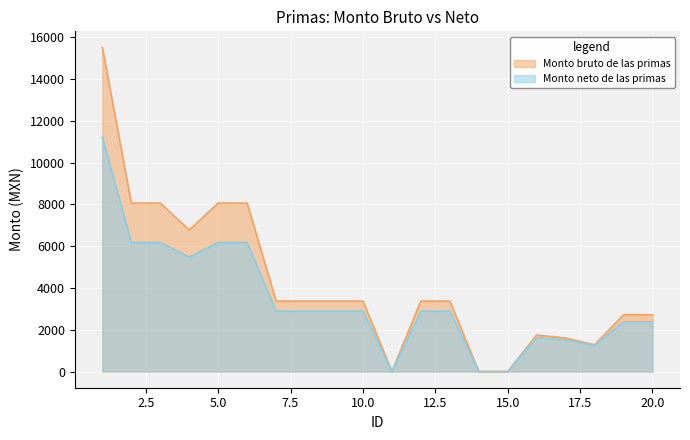

Is the value of Monto bruto de las primas at 8 greater than the value of Monto neto de las primas at 12?

Yes